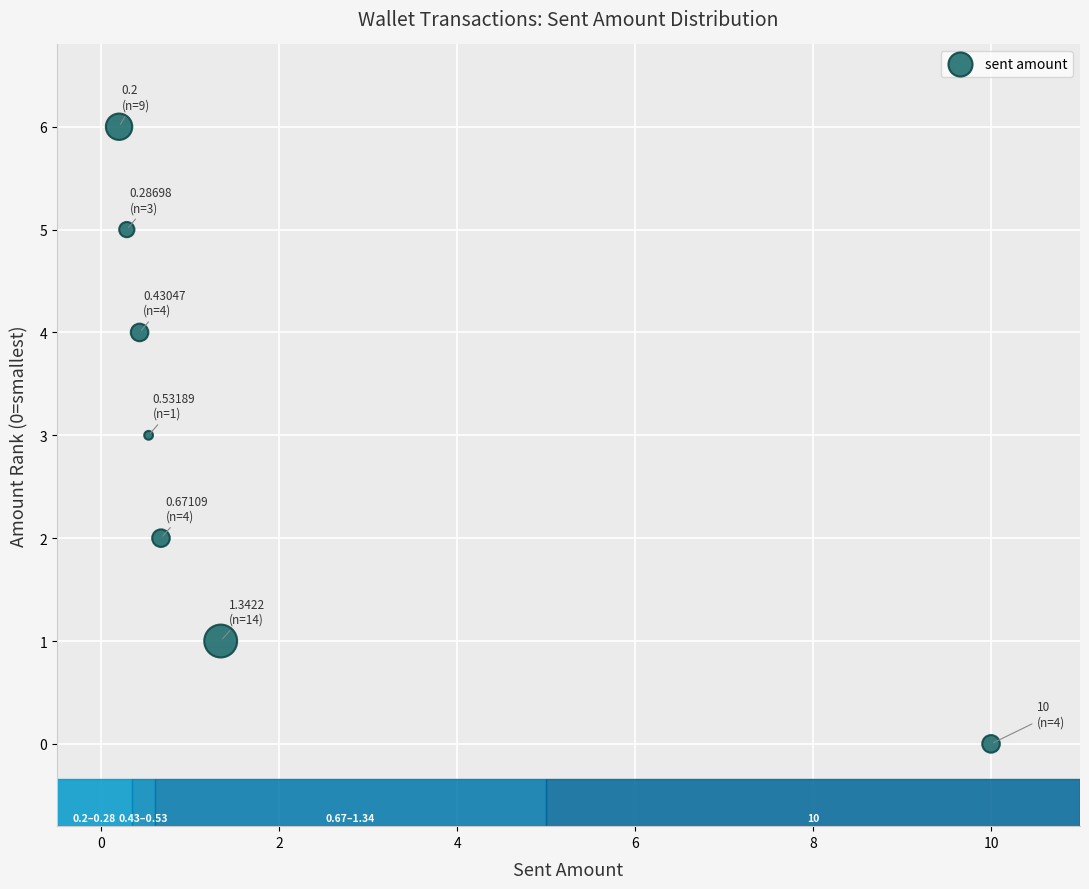

What is the average Y value?

3